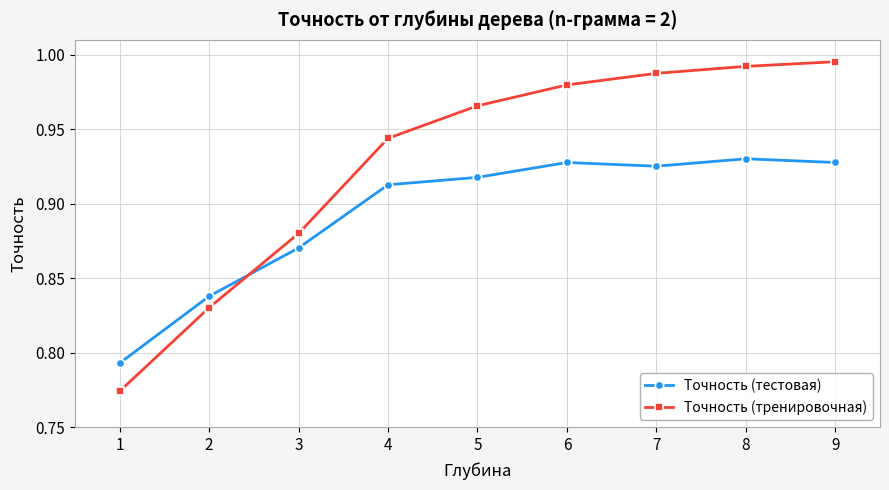

True or false: Точность (тестовая) has a value of 1.5 at 7.

False